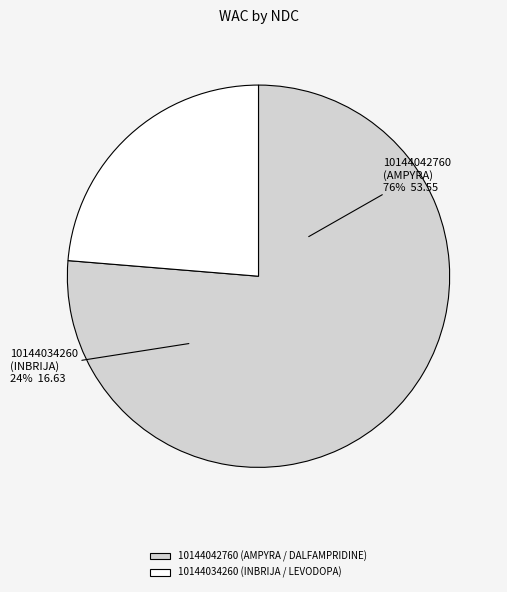

Which category has the smallest portion of the pie?

10144034260
(INBRIJA / LEVODOPA)